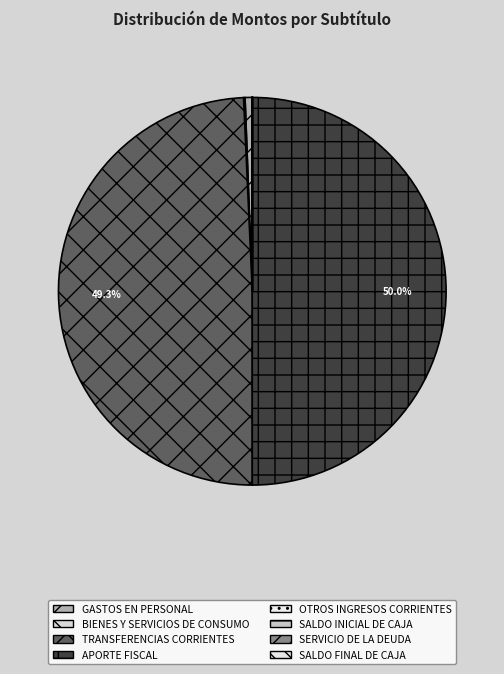

To the nearest percent, what is the difference between the largest and smallest slice percentages?

50%